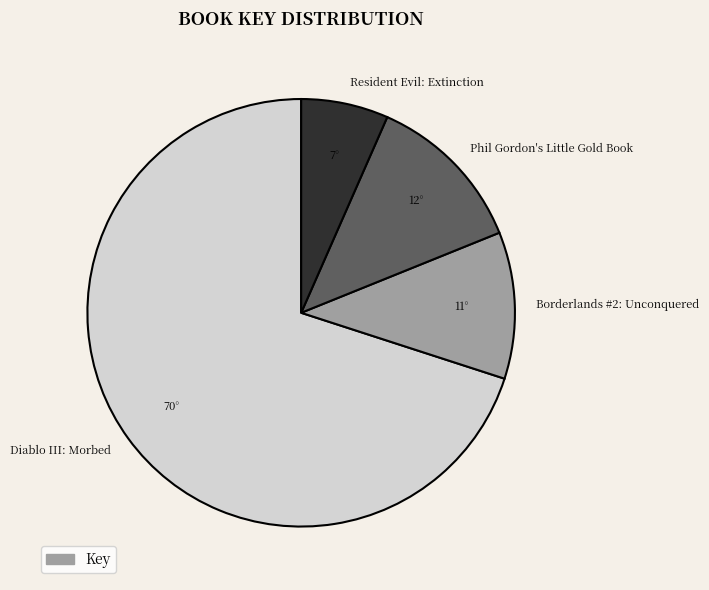

Is there a majority slice in this chart?

Yes